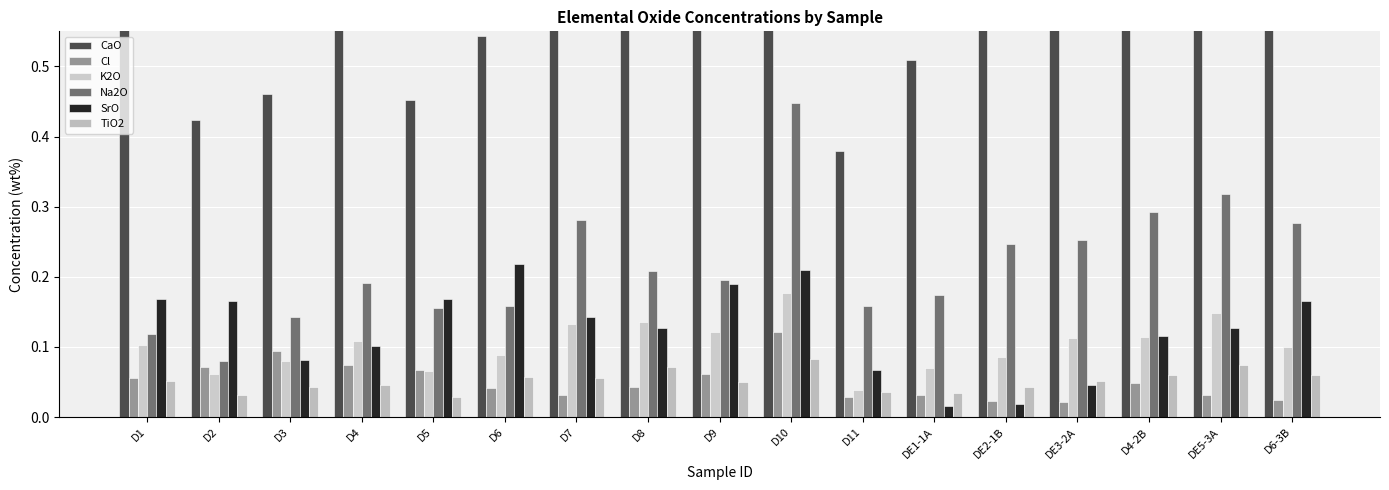

Reading left to right, extract all data points from this chart.

CaO: D1=0.6	D2=0.4	D3=0.5	D4=0.6	D5=0.5	D6=0.5	D7=0.8	D8=0.7	D9=0.7	D10=1.0	D11=0.4	DE1-1A=0.5	DE2-1B=0.7	DE3-2A=0.7	D4-2B=0.7	DE5-3A=0.8	D6-3B=0.7
Cl: D1=0.1	D2=0.1	D3=0.1	D4=0.1	D5=0.1	D6=0.0	D7=0.0	D8=0.0	D9=0.1	D10=0.1	D11=0.0	DE1-1A=0.0	DE2-1B=0.0	DE3-2A=0.0	D4-2B=0.0	DE5-3A=0.0	D6-3B=0.0
K2O: D1=0.1	D2=0.1	D3=0.1	D4=0.1	D5=0.1	D6=0.1	D7=0.1	D8=0.1	D9=0.1	D10=0.2	D11=0.0	DE1-1A=0.1	DE2-1B=0.1	DE3-2A=0.1	D4-2B=0.1	DE5-3A=0.1	D6-3B=0.1
Na2O: D1=0.1	D2=0.1	D3=0.1	D4=0.2	D5=0.2	D6=0.2	D7=0.3	D8=0.2	D9=0.2	D10=0.4	D11=0.2	DE1-1A=0.2	DE2-1B=0.2	DE3-2A=0.3	D4-2B=0.3	DE5-3A=0.3	D6-3B=0.3
SrO: D1=0.2	D2=0.2	D3=0.1	D4=0.1	D5=0.2	D6=0.2	D7=0.1	D8=0.1	D9=0.2	D10=0.2	D11=0.1	DE1-1A=0.0	DE2-1B=0.0	DE3-2A=0.0	D4-2B=0.1	DE5-3A=0.1	D6-3B=0.2
TiO2: D1=0.1	D2=0.0	D3=0.0	D4=0.0	D5=0.0	D6=0.1	D7=0.1	D8=0.1	D9=0.1	D10=0.1	D11=0.0	DE1-1A=0.0	DE2-1B=0.0	DE3-2A=0.1	D4-2B=0.1	DE5-3A=0.1	D6-3B=0.1